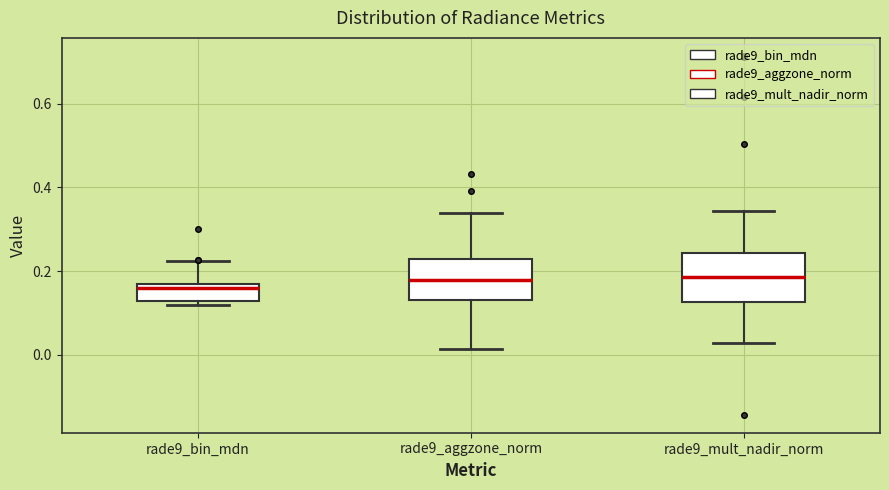

Where is the upper edge of the box for rade9_aggzone_norm on the y-axis? The values are not printed on the chart, so give them approximately, as read against the axis.

0.22